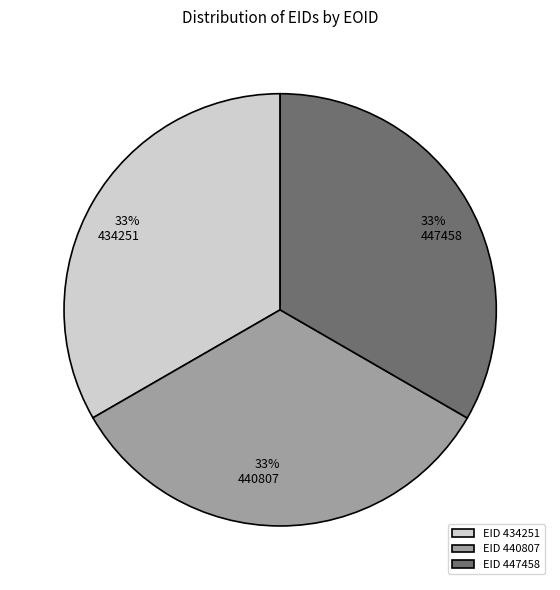

Is the sum of EID 447458 and EID 434251 greater than half?

Yes